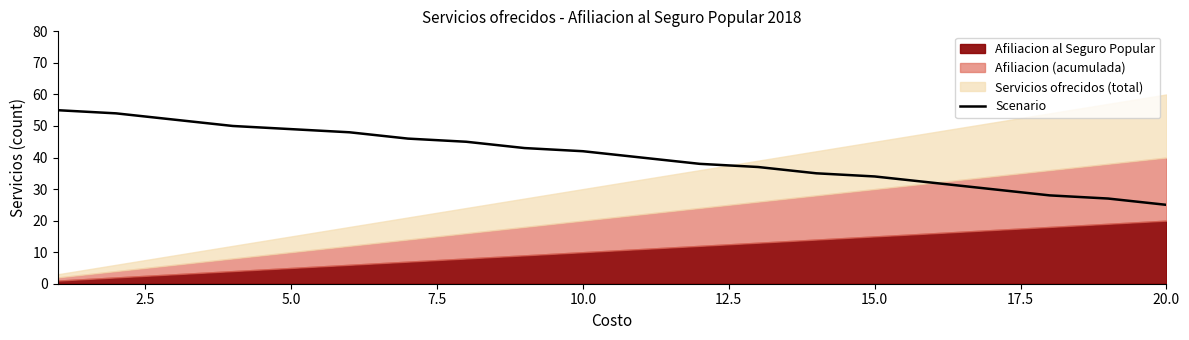

What is the sum of all values?

810